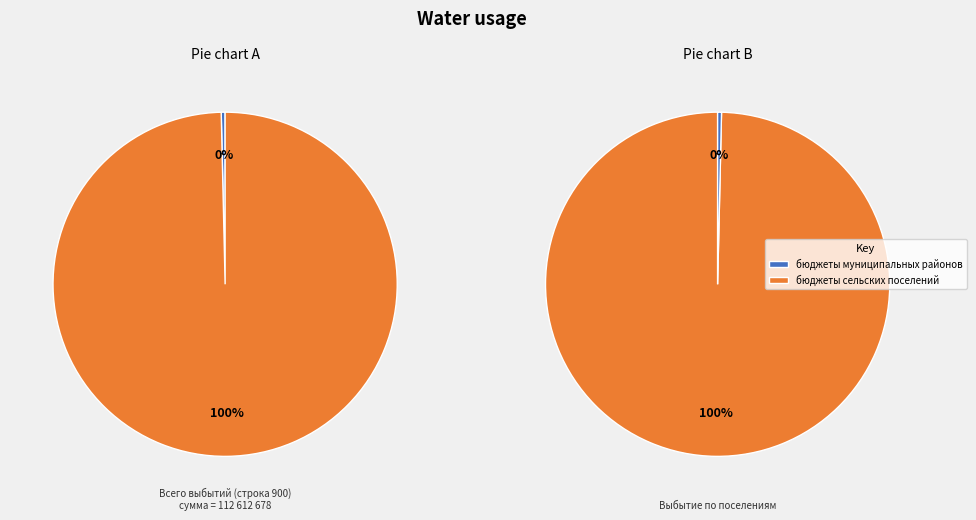

To the nearest percent, what is the difference between the бюджеты сельских поселений and бюджеты муниципальных районов slice percentages?

99%